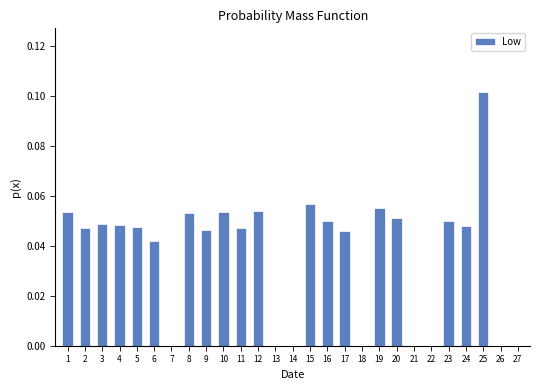

Between 2 and 15, which is larger?

15